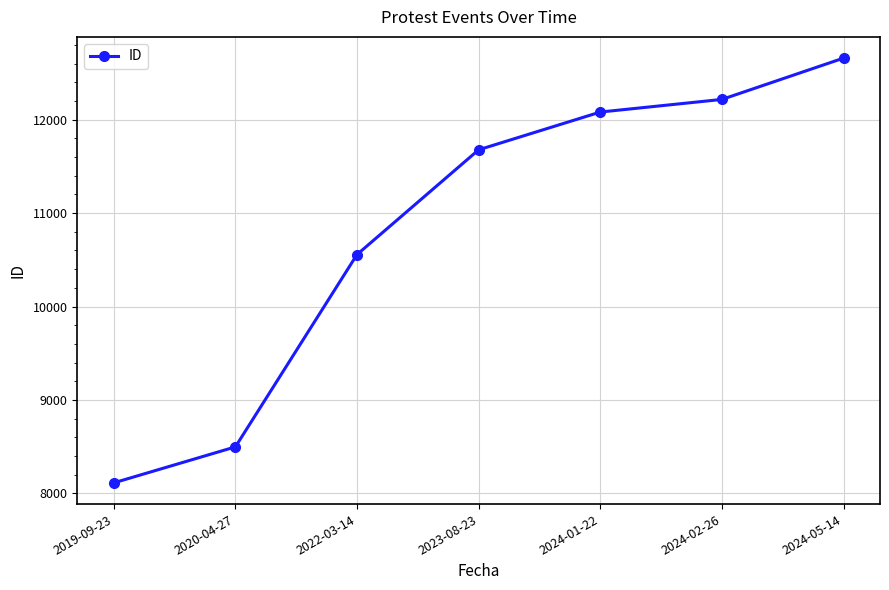

The chart shows a value of 13470 at 2020-04-27. True or false?

False